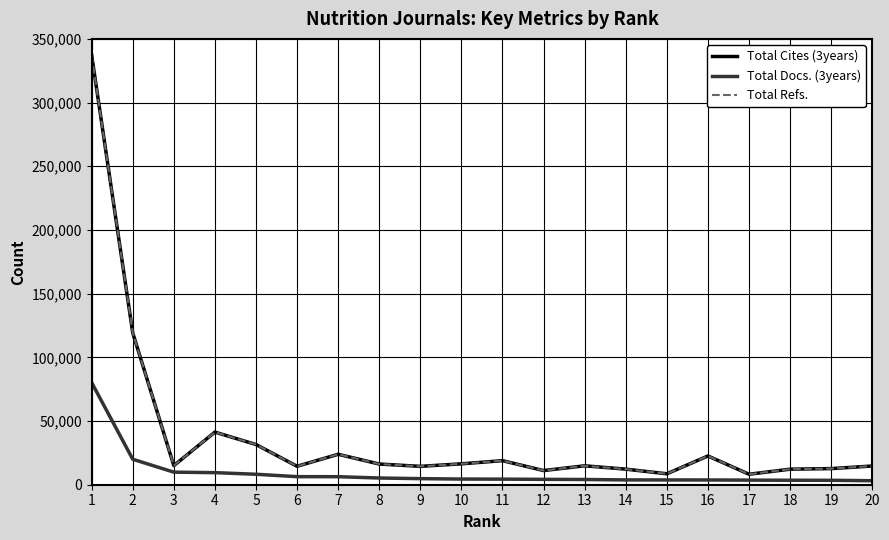

List the labels in order of Total Refs. value, largest first.

1, 2, 4, 5, 7, 16, 11, 10, 8, 3, 13, 20, 6, 9, 19, 14, 18, 12, 15, 17